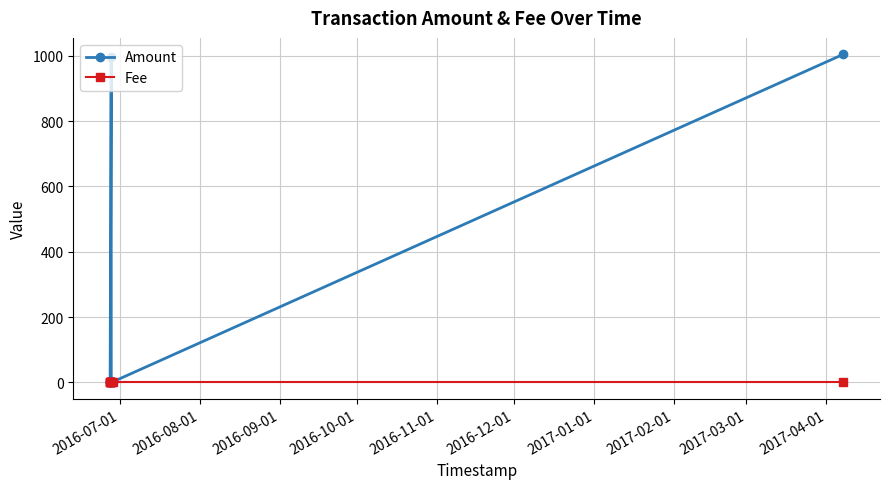

What is the maximum value shown in the chart?

1004.8